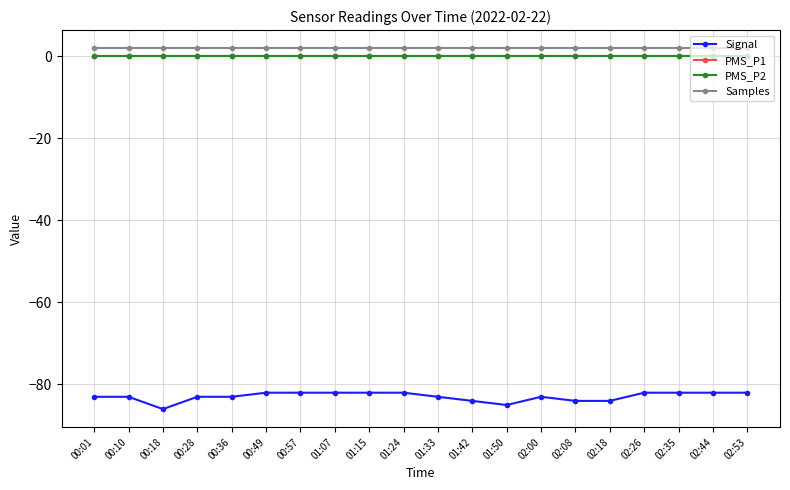

What is the total value across all series at 00:18?

-84